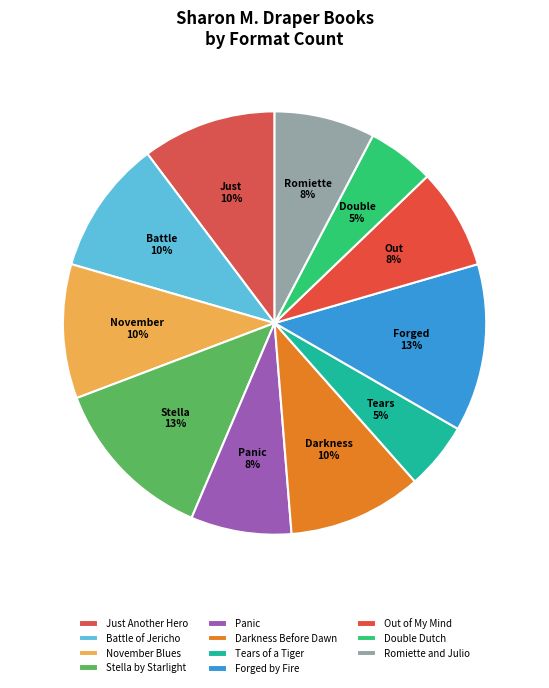

How many segments does this pie chart have?

11